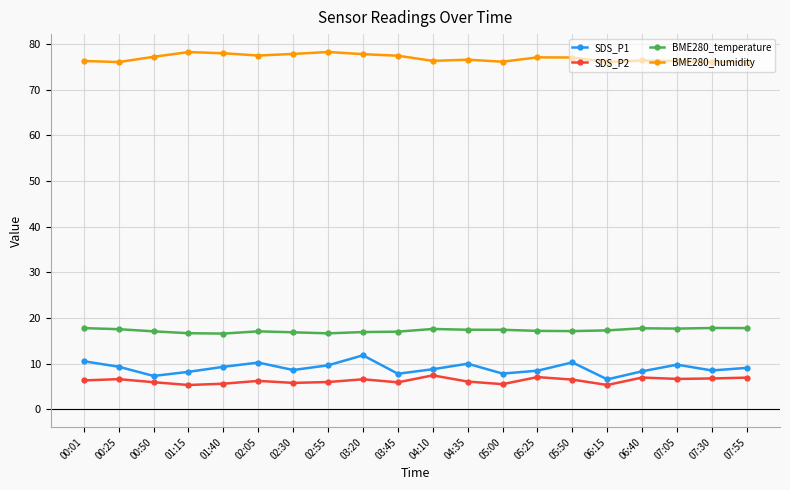

What is the difference between the SDS_P2 values at 02:30 and 00:01?

0.5